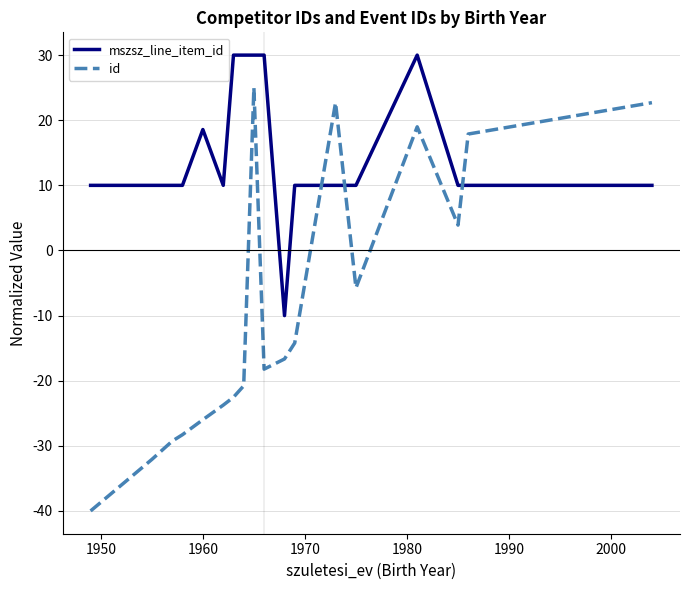

After their last crossing, which series has the higher values: id or mszsz_line_item_id?

id